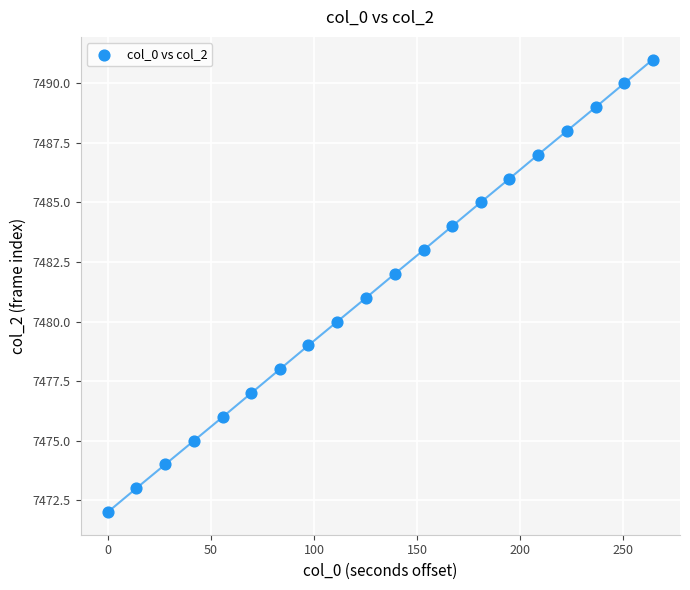

What is the range of Y values (max minus min)?

19